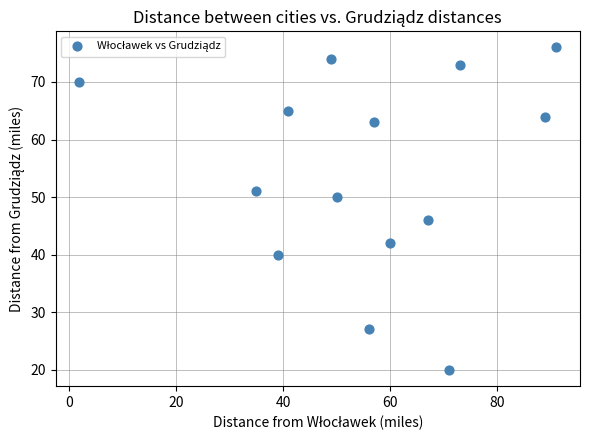

What is the range of X values (max minus min)?

89